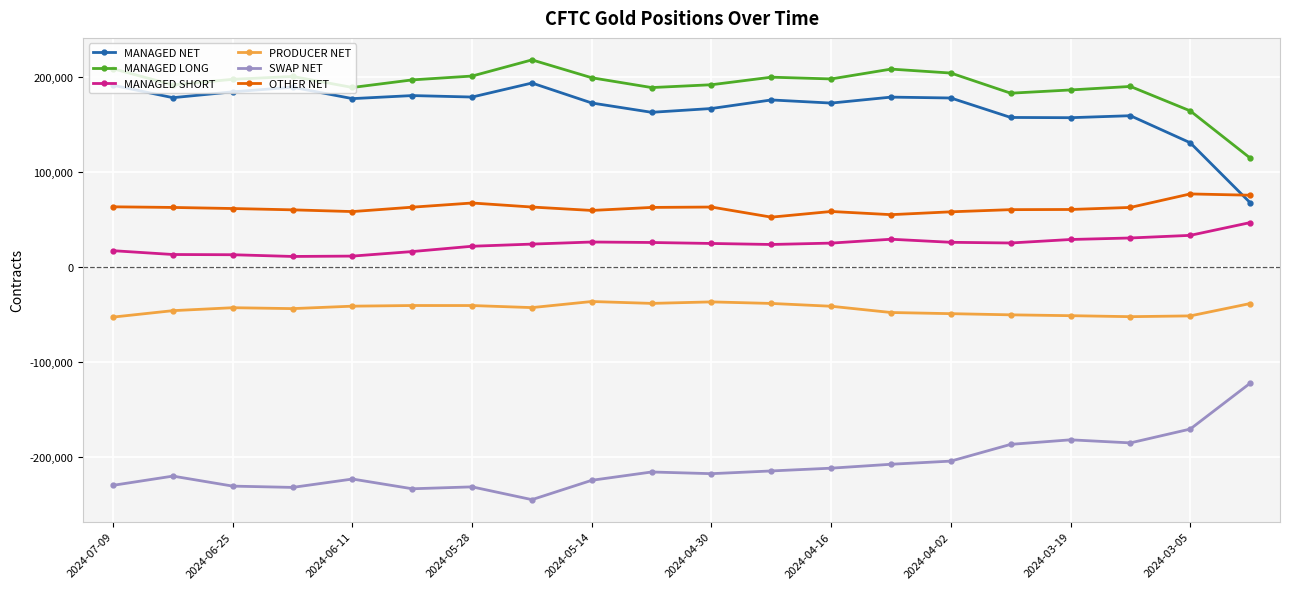

Count the number of categories in the chart.

20